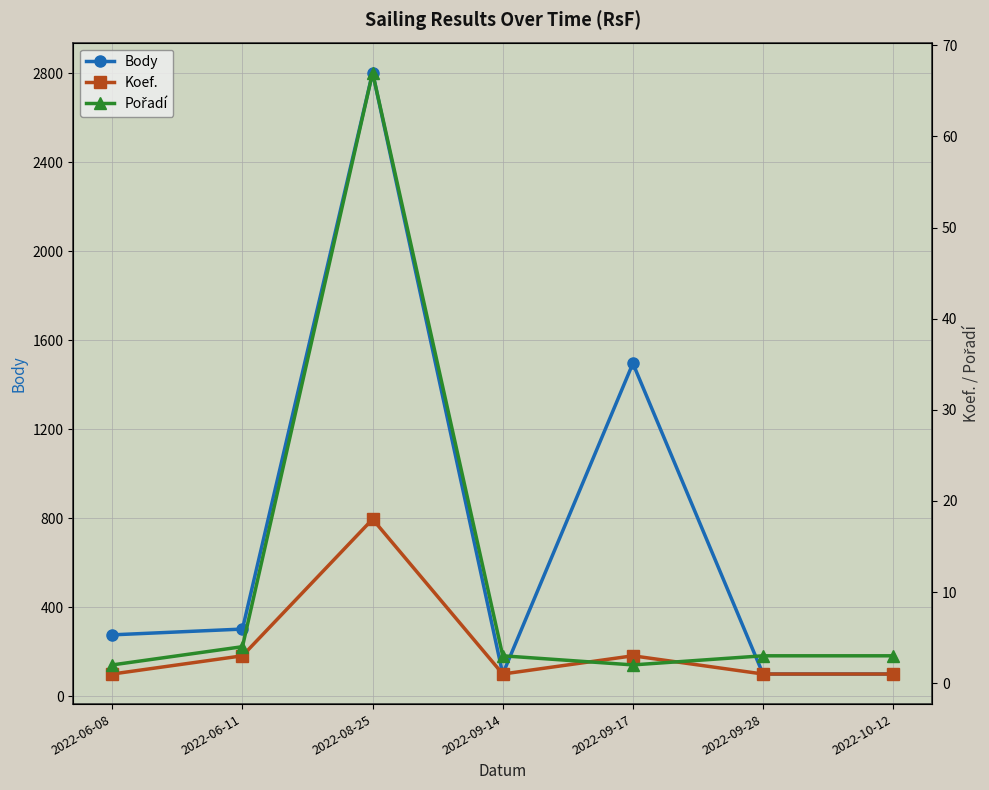

What is the label of the 7th point from the right?

2022-06-08